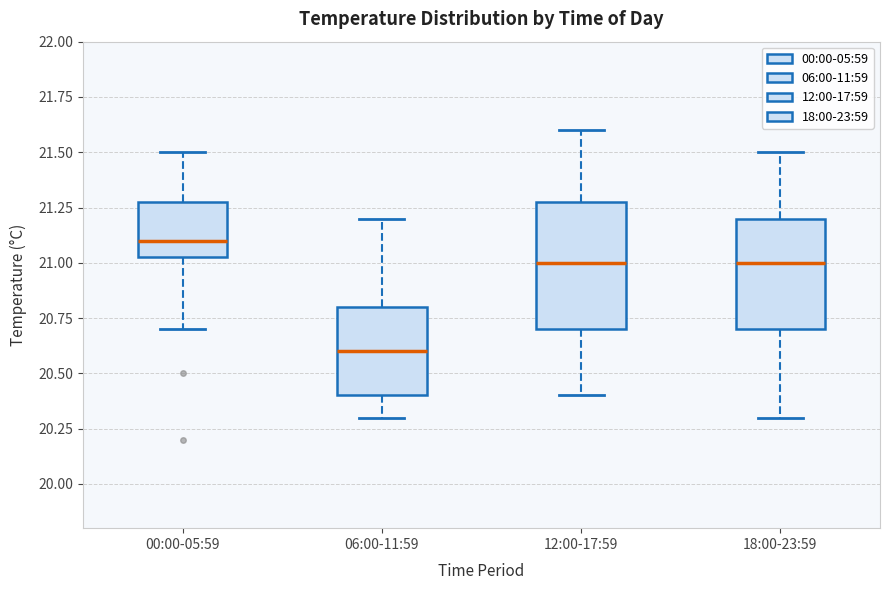

Reading left to right, transcribe this box plot: for each box, give where its median line is, the range the box spans, and where its two whiskers end, as read against the y-axis. The values are not printed on the chart, so give them approximately, as read against the axis.

00:00-05:59: median 21.10, box 21.05 to 21.30, whiskers 20.70 to 21.50
06:00-11:59: median 20.60, box 20.40 to 20.80, whiskers 20.30 to 21.20
12:00-17:59: median 21.00, box 20.70 to 21.30, whiskers 20.40 to 21.60
18:00-23:59: median 21.00, box 20.70 to 21.20, whiskers 20.30 to 21.50